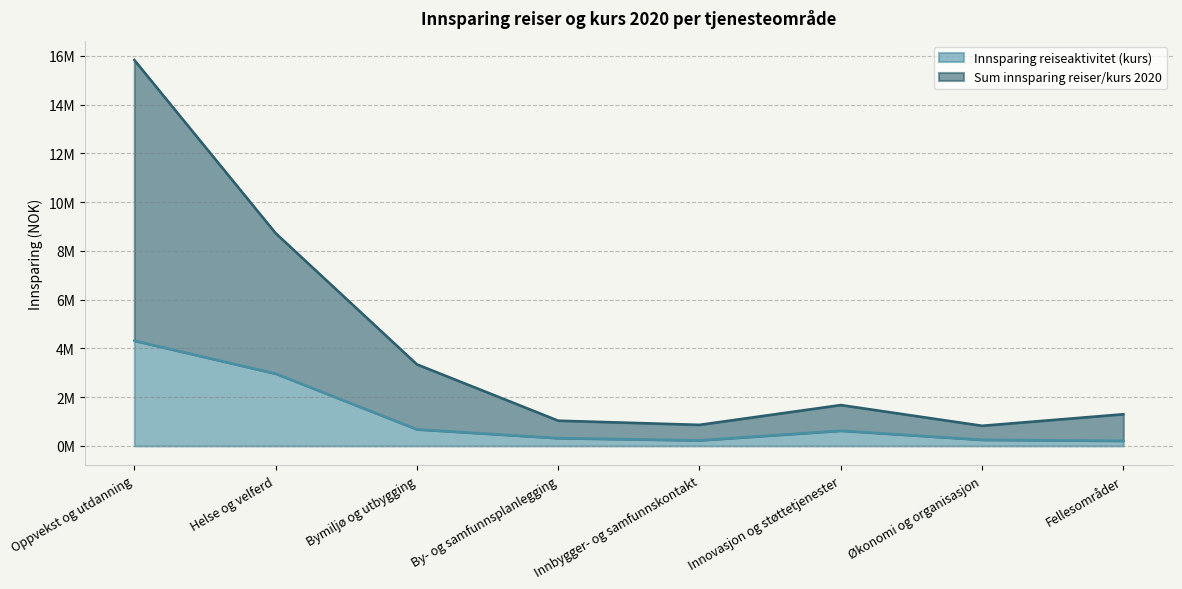

What is the difference between the highest and lowest values at Økonomi og organisasjon?

574000